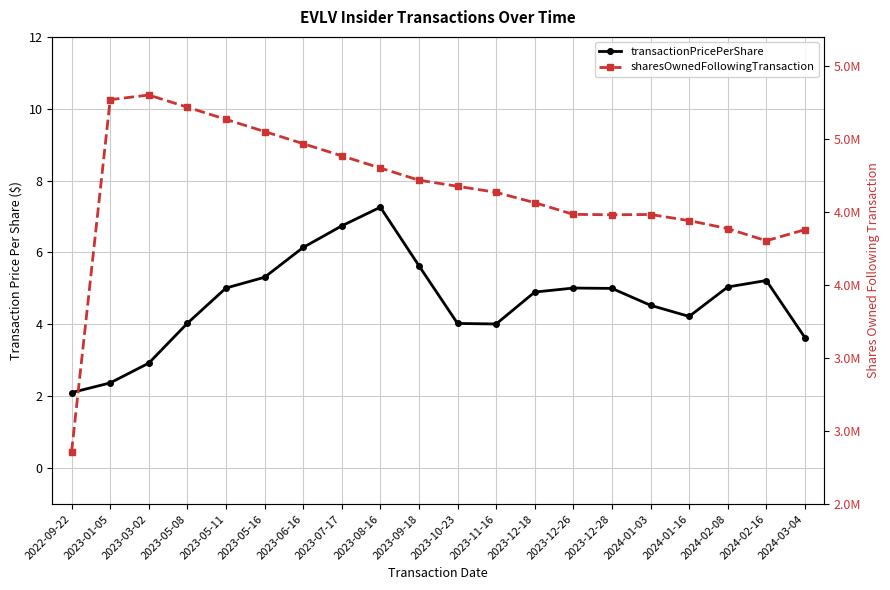

Between 2023-05-11 and 2023-05-16, which is larger?

2023-05-16